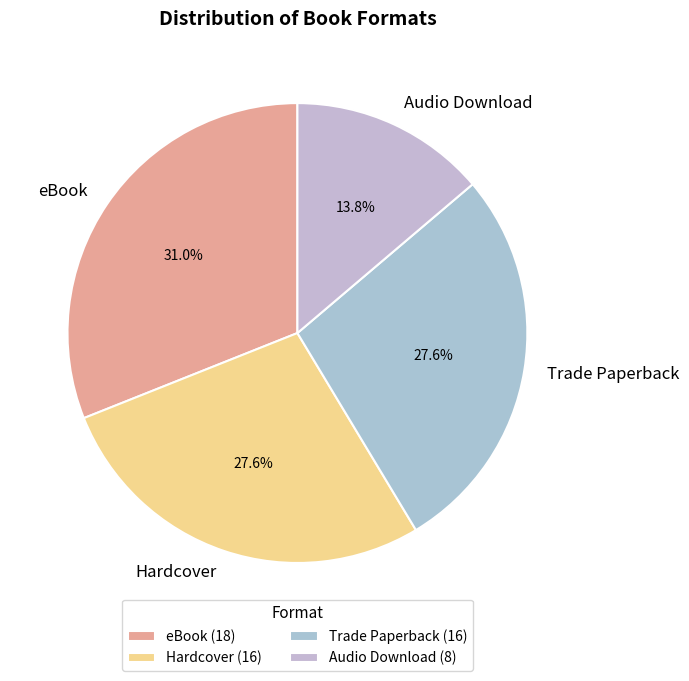

Is there any slice that represents more than half of the pie?

No